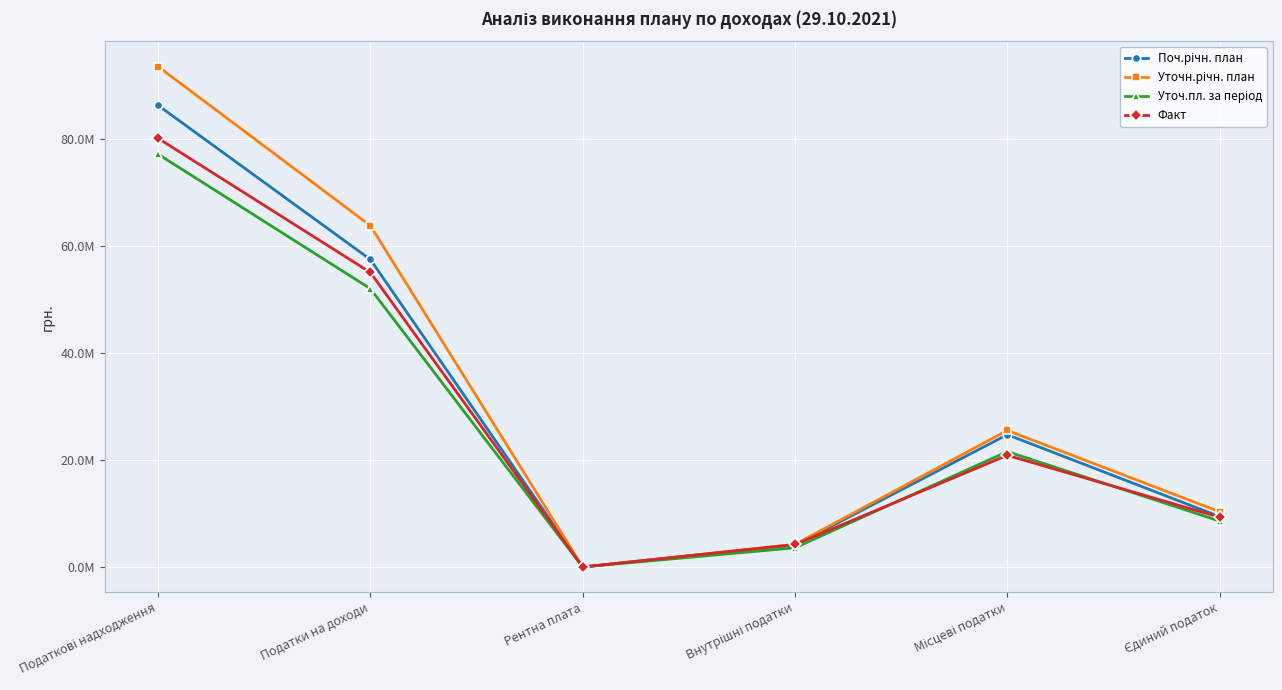

Is this an area chart (filled region under the line)?

No